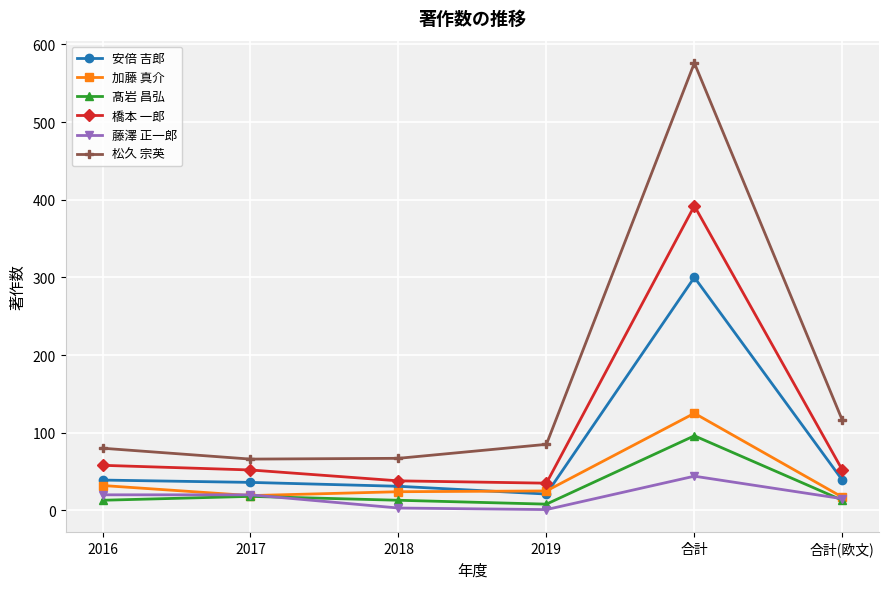

The 加藤 真介 series shows 37 at 合計. True or false?

False